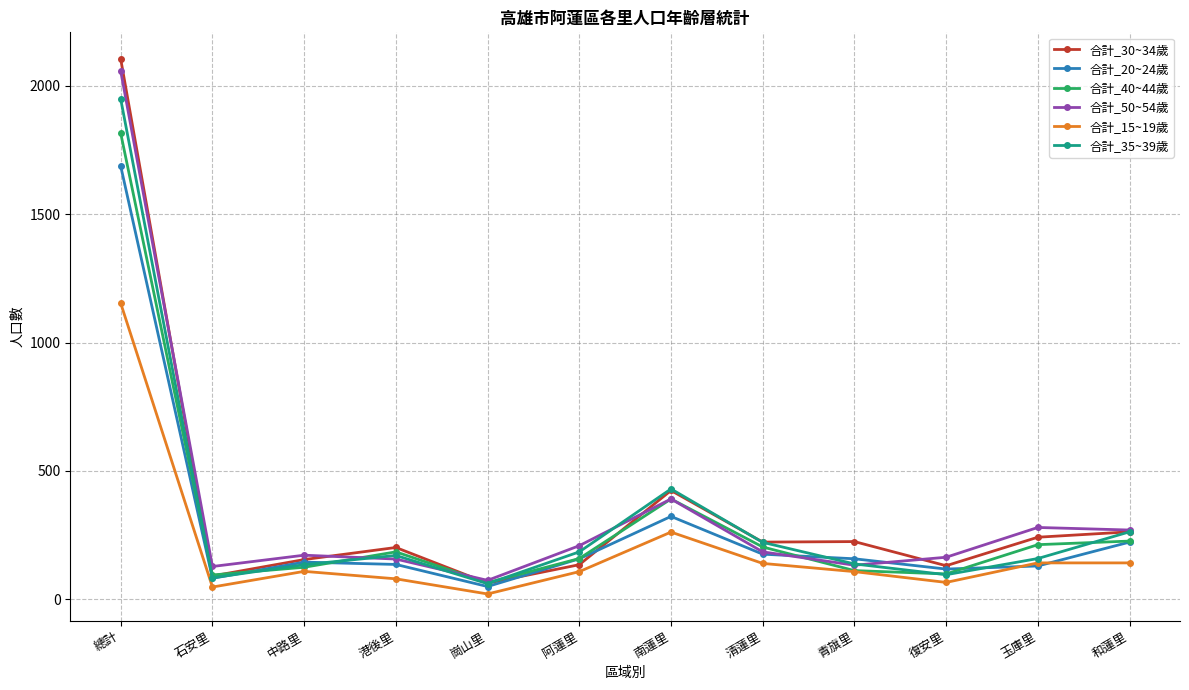

Between 總計 and 清蓮里, which series saw the biggest shift?

合計_30~34歲